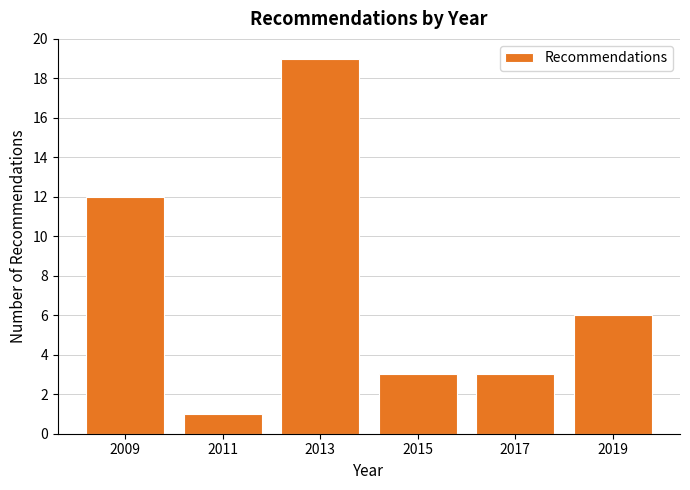

Reading right to left, list all the values displayed in this chart.

2019=6	2017=3	2015=3	2013=19	2011=1	2009=12